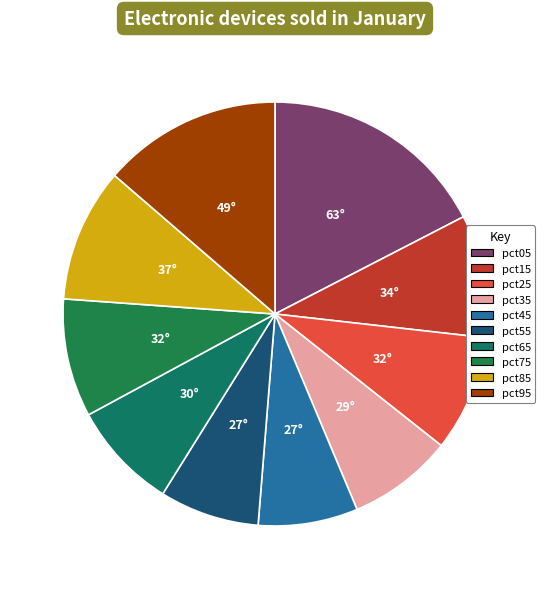

What percentage is the pct95 slice, to the nearest percent?

14%